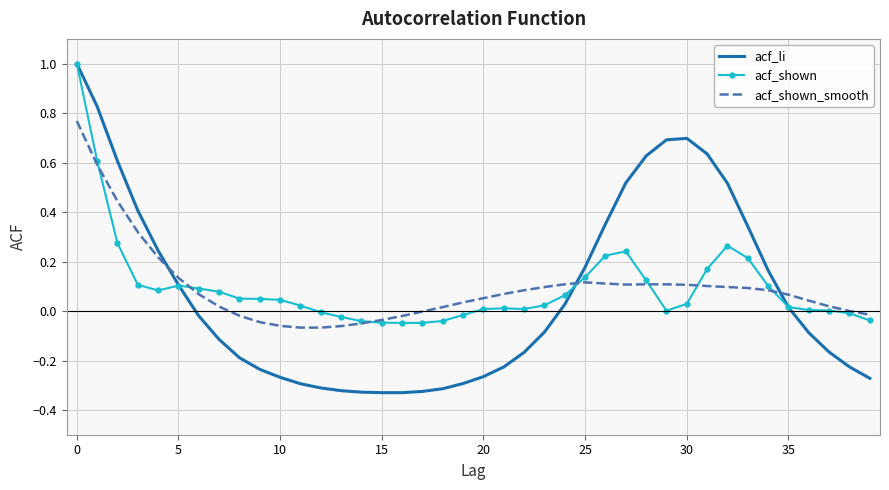

Which series has the largest range (max minus min)?

acf_li